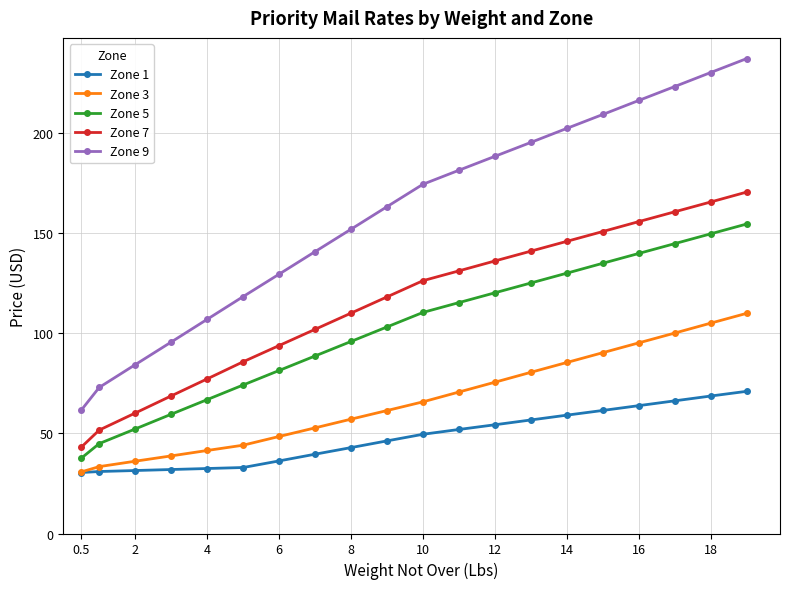

What is the minimum value for Zone 3?

30.8